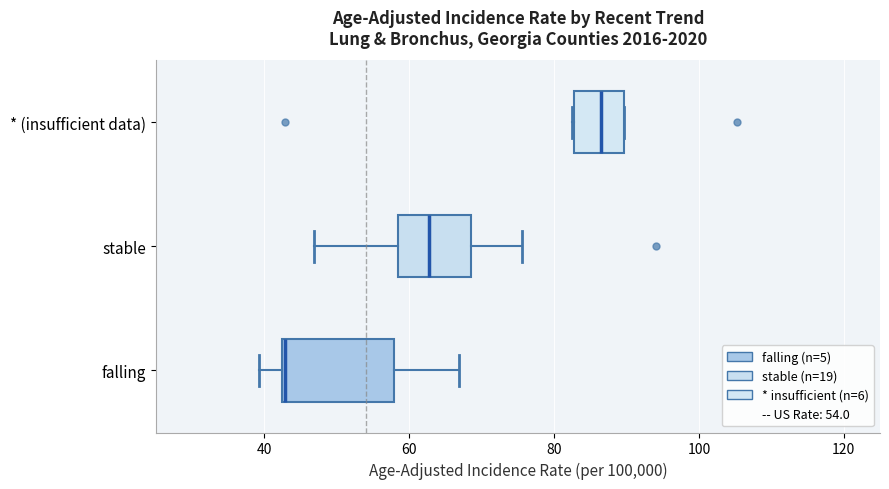

Reading bottom to top, read every box against the x-axis: the position of its median line, the range the box covers, and the ends of its whiskers. The values are not printed on the chart, so give them approximately, as read against the axis.

falling: median 42 (drawn on the box's left edge), box 42 to 58, whiskers 40 to 66
stable: median 62, box 58 to 68, whiskers 46 to 76
* (insufficient data): median 86, box 82 to 90, whiskers 82 to 90